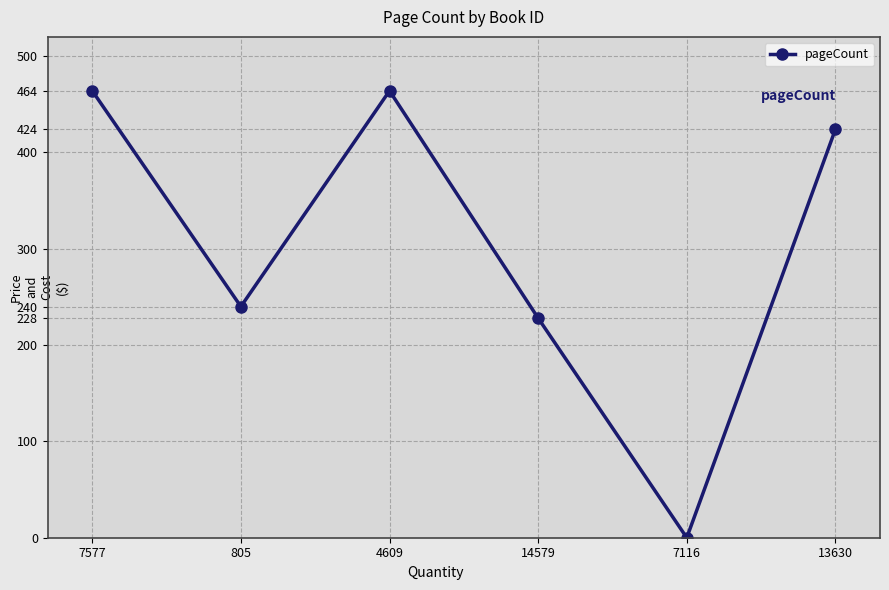

The chart shows a value of 277 at 7116. True or false?

False